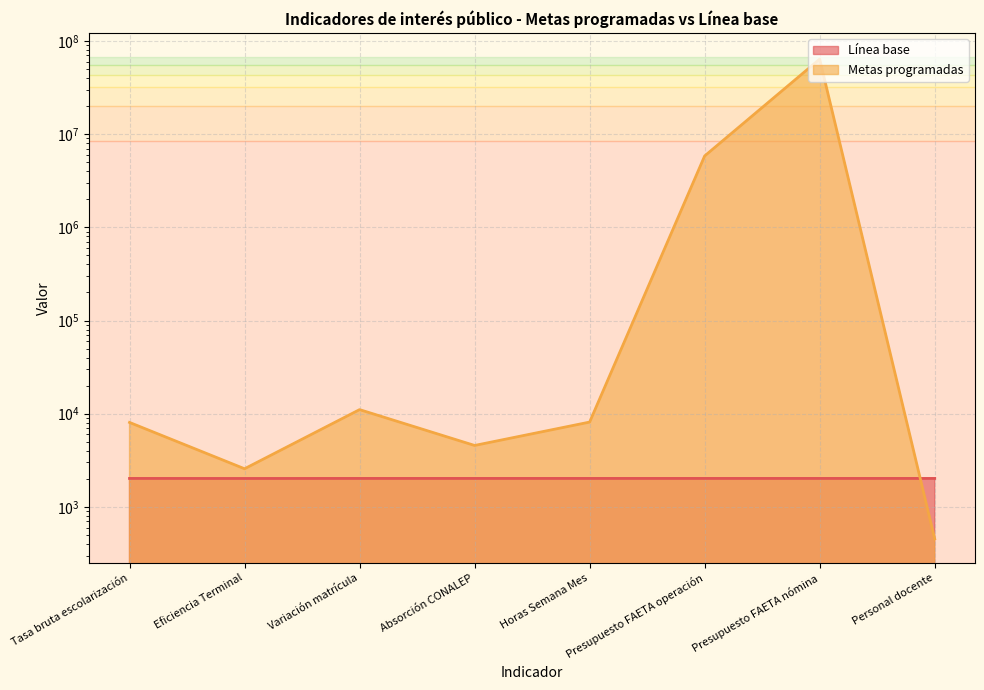

What is the spread (max minus min) of values at Presupuesto FAETA nómina?

63914558.0